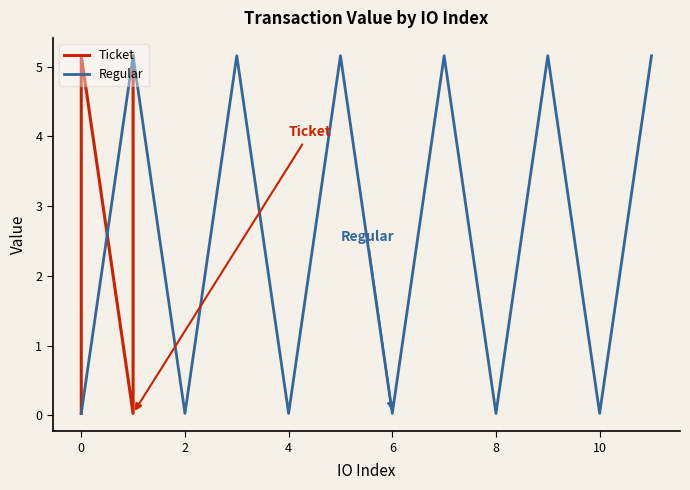

What is the average value of the Regular series?

2.6